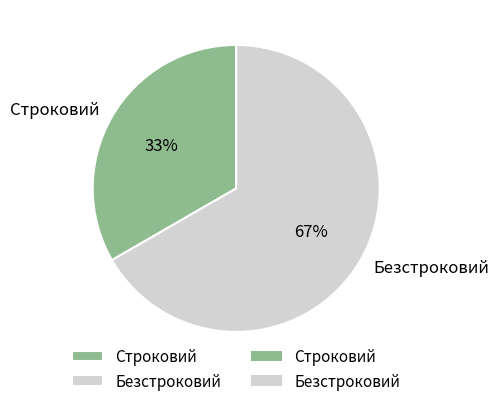

Which slice represents more than half of the pie?

Безстроковий